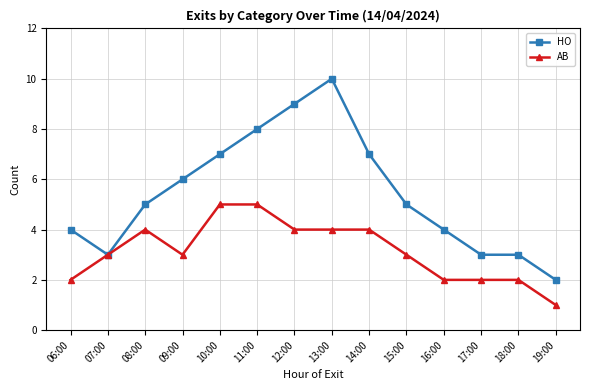

At which category does HO reach its first local valley?

07:00